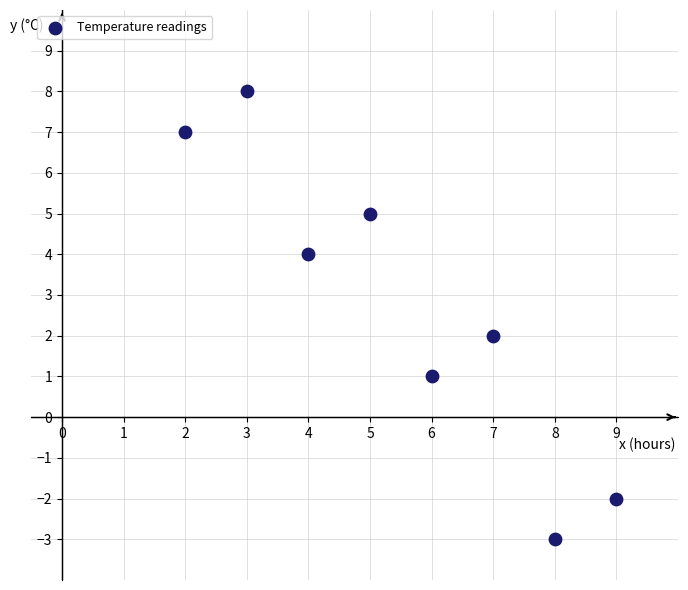

What is the average Y value?

3